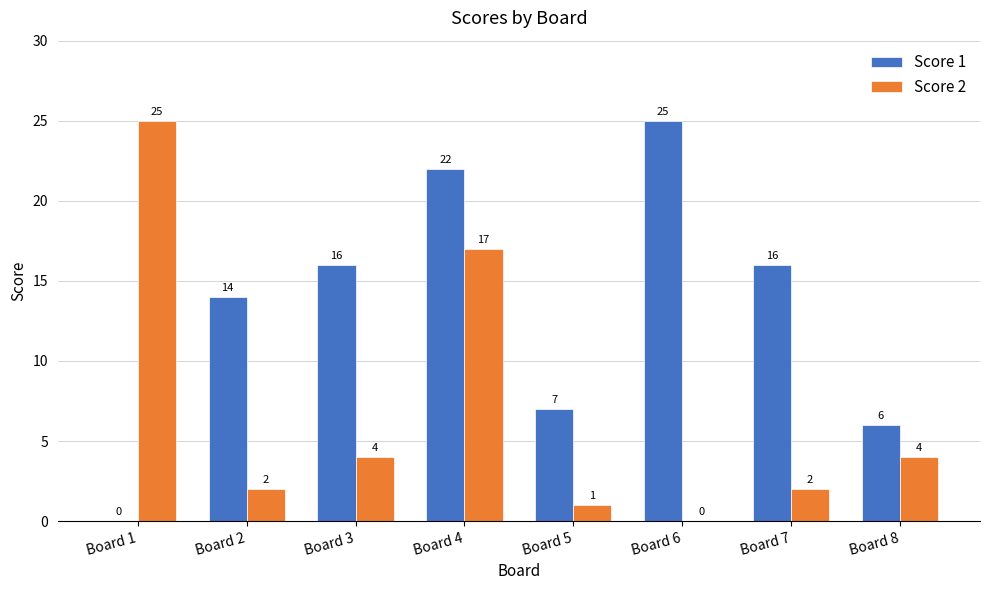

What is the sum of the Score 2 values at Board 4 and Board 7?

19